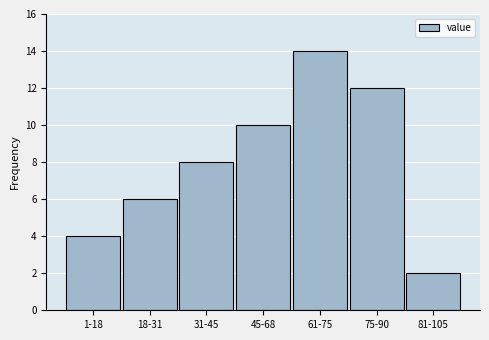

Reading right to left, transcribe all the data shown in this chart.

81-105=2	75-90=12	61-75=14	45-68=10	31-45=8	18-31=6	1-18=4